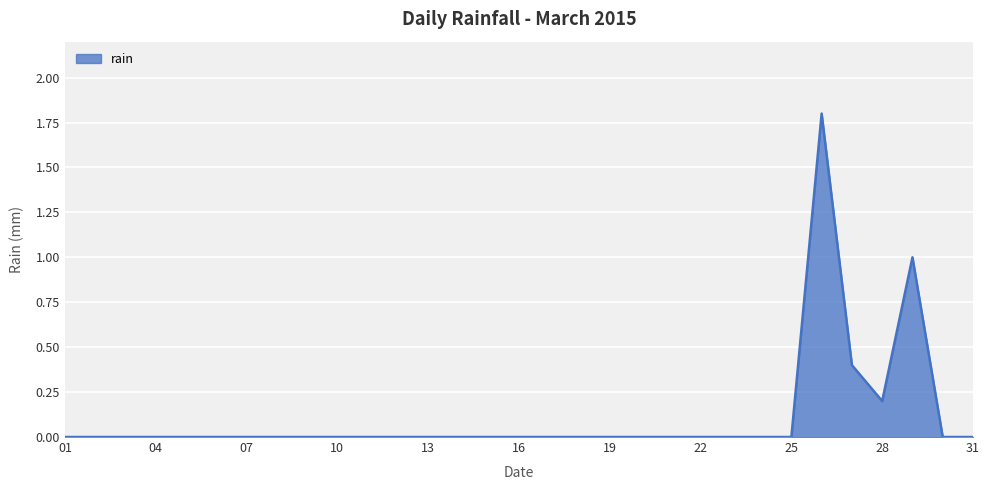

How many categories are shown in the chart?

31